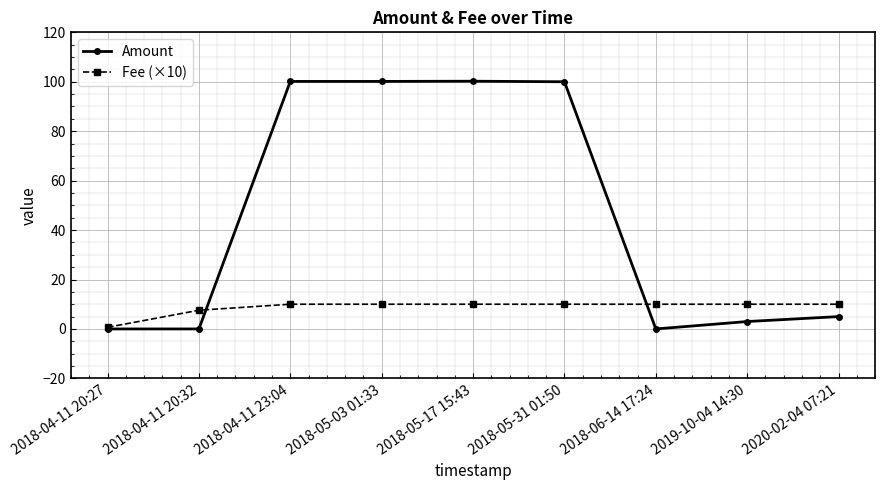

Rank the series at 2018-04-11 20:32 from highest to lowest value.

Fee (×10), Amount